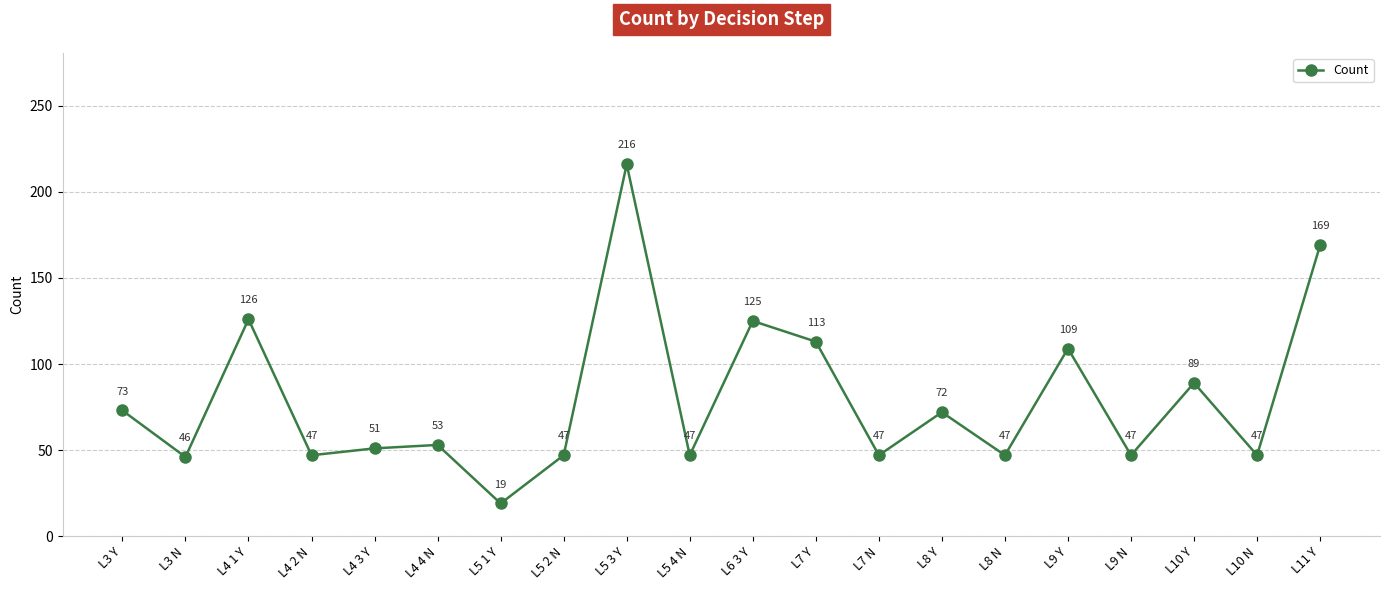

At which label does the data first exceed 53?

L3 Y